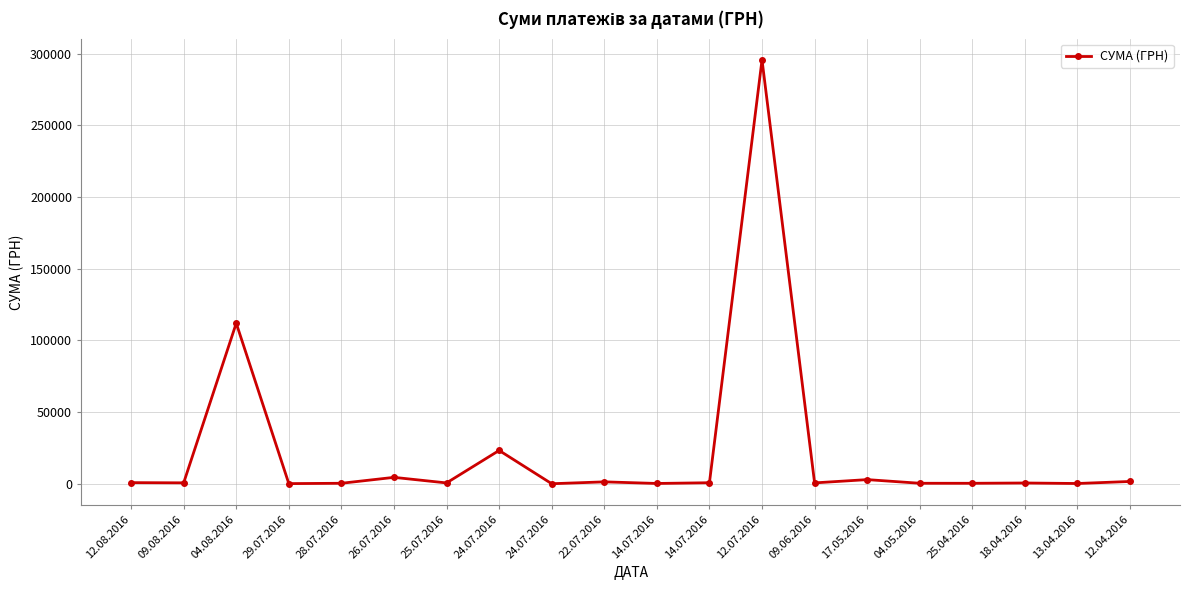

How many distinct data groups are displayed?

1